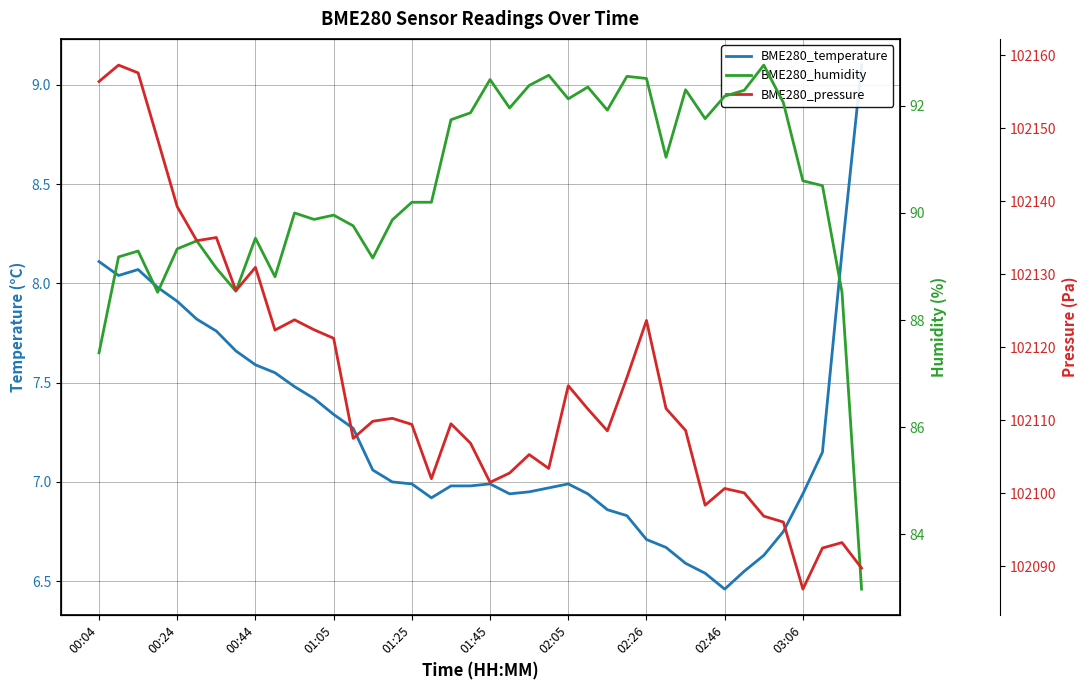

How many lines are shown in the chart?

3